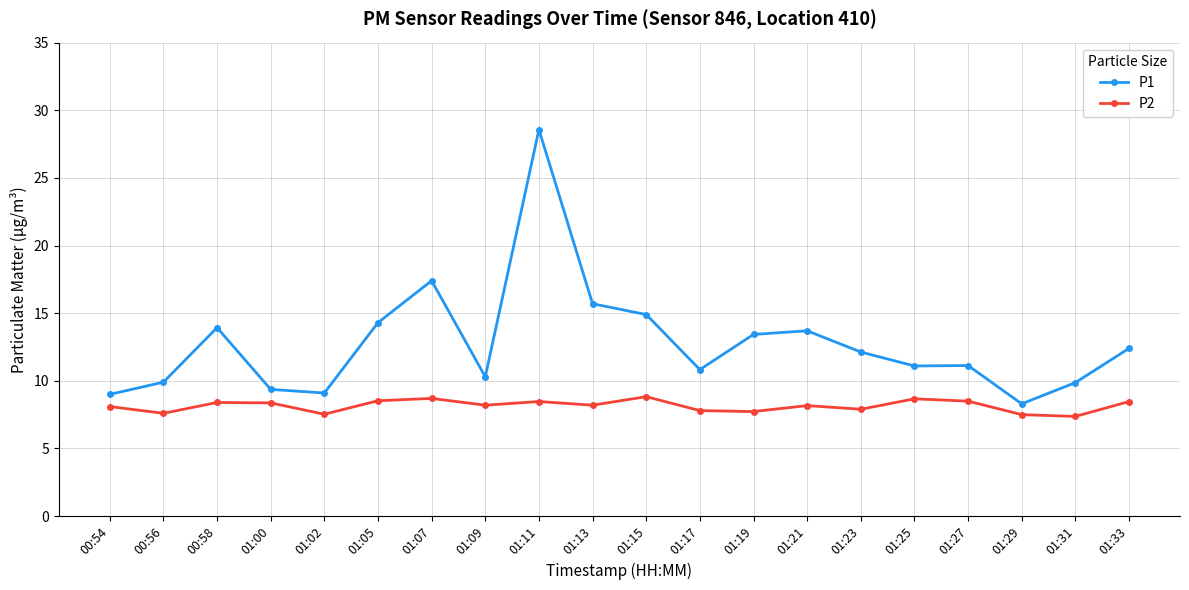

Is it true that P2 equals 7.9 at 01:23?

True